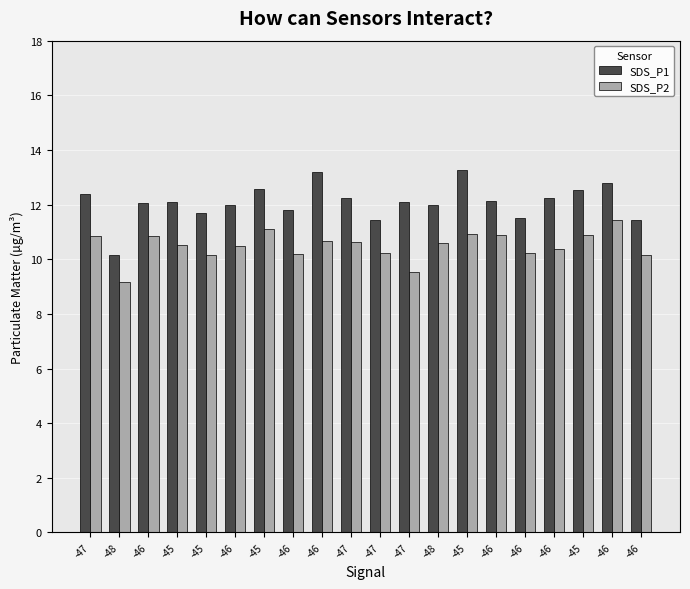

Is it true that SDS_P2 equals 6.1 at -48?

False